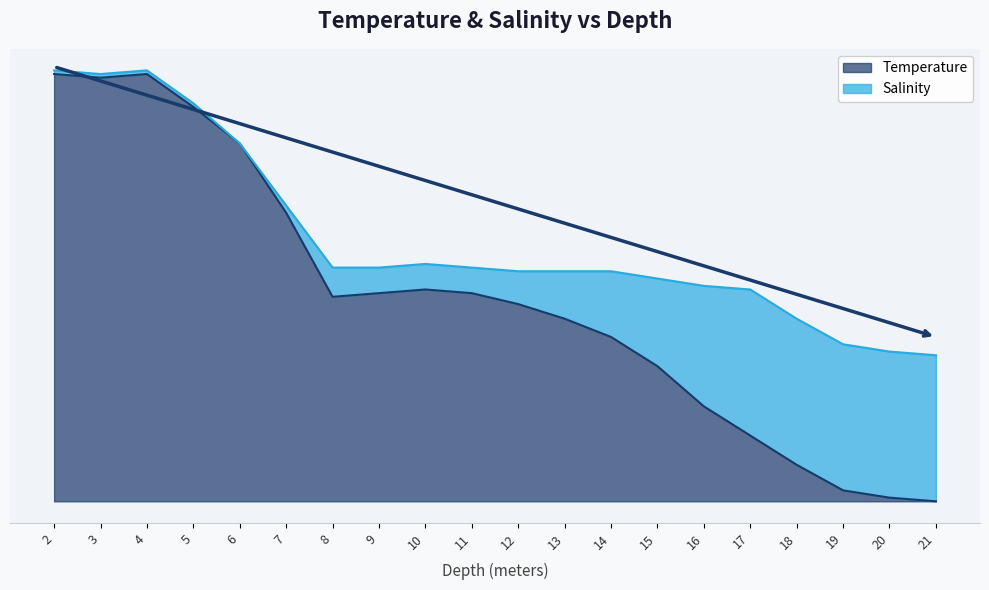

Reading left to right, what are all the values shown in this chart?

2=1.2	3=1.2	4=1.2	5=1.1	6=1.0	7=0.8	8=0.6	9=0.6	10=0.6	11=0.6	12=0.5	13=0.5	14=0.5	15=0.4	16=0.3	17=0.2	18=0.1	19=0.0	20=0.0	21=0.0